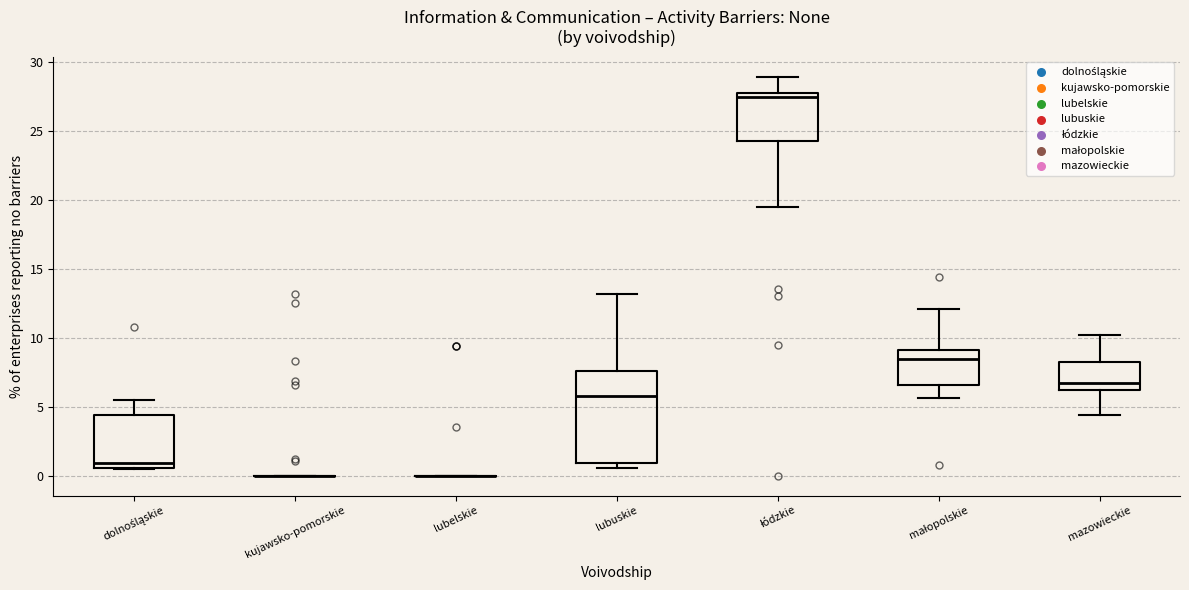

Where does the lower whisker of the box for łódzkie end on the y-axis? The values are not printed on the chart, so give them approximately, as read against the axis.

19.5